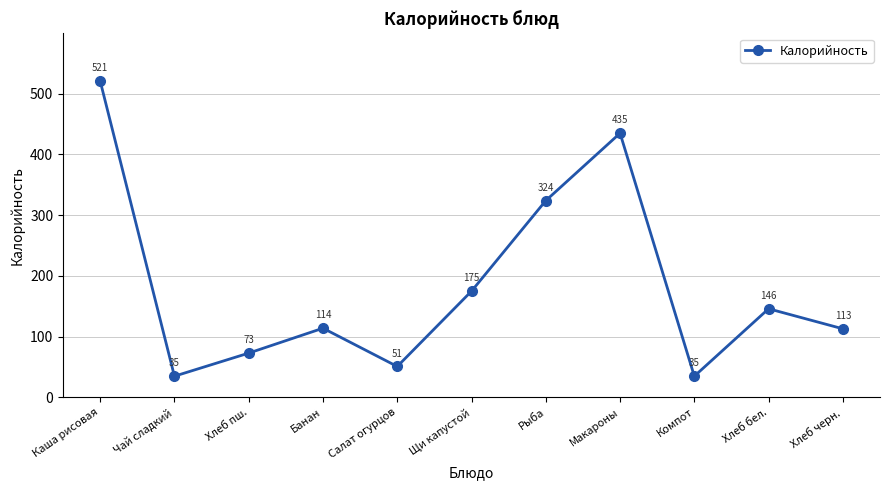

Which has a higher value, Щи капустой or Чай сладкий?

Щи капустой